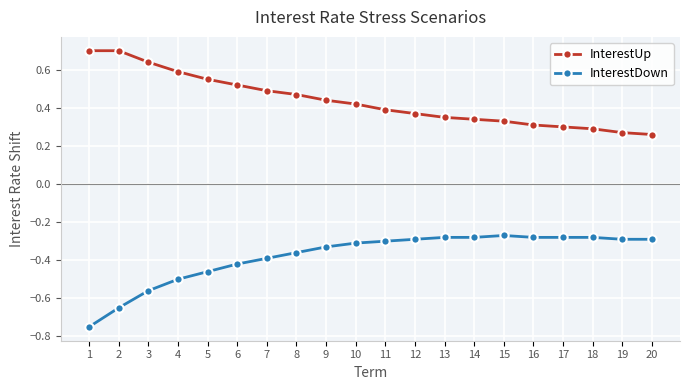

At how many categories does at least one series exceed 0?

20